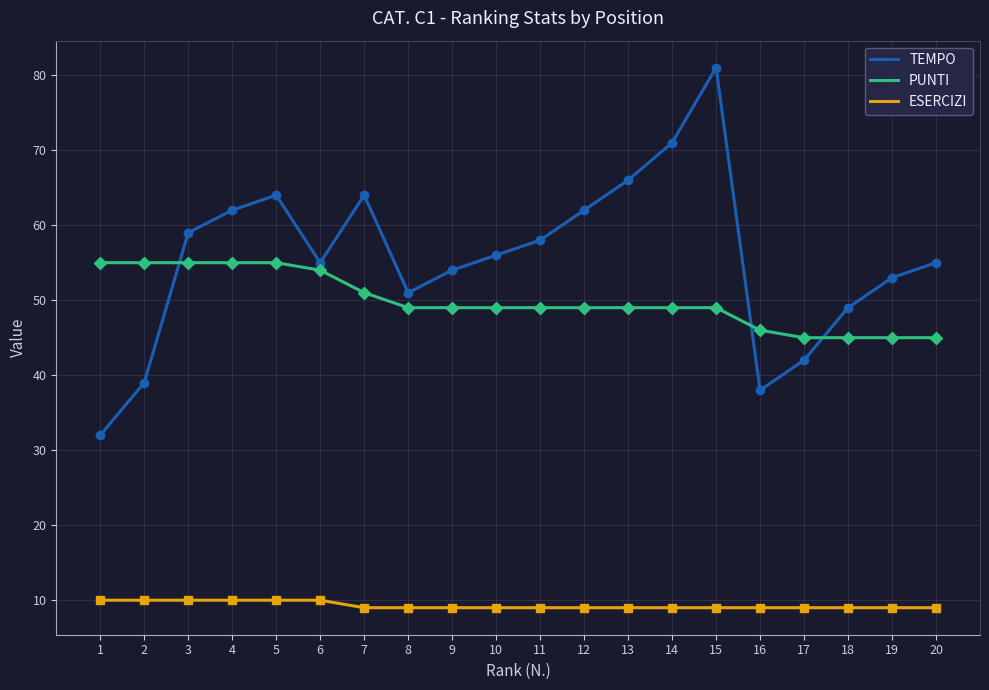

Which series has the widest spread of values?

TEMPO